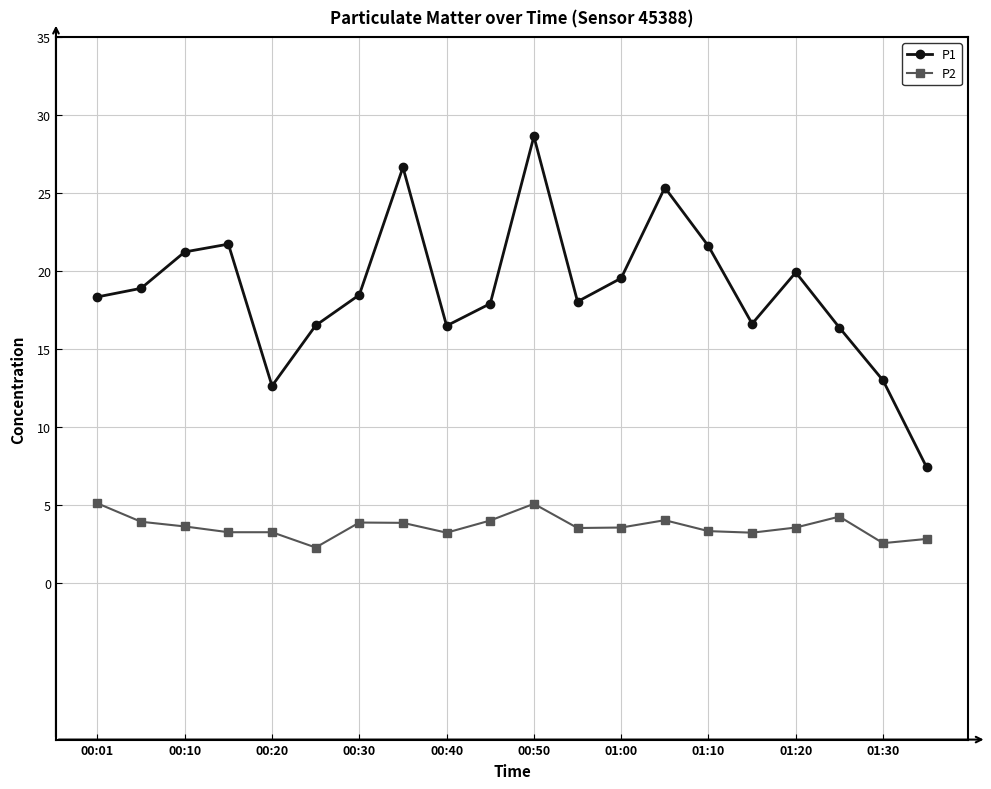

How many lines are shown in the chart?

2